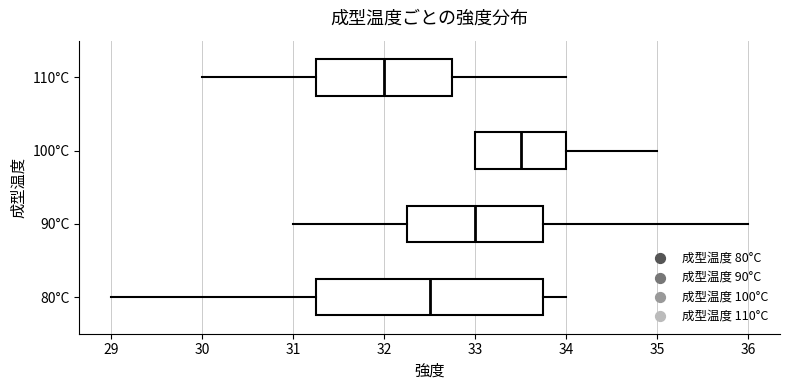

Which box's median line is the furthest to the right?

100°C